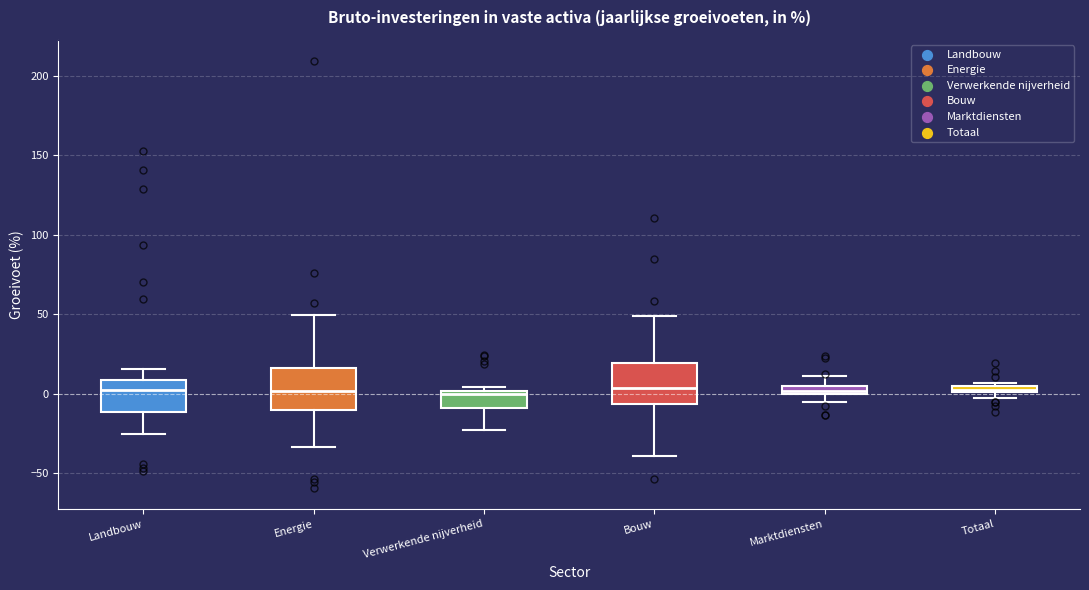

Where is the lower edge of the box for Energie on the y-axis? The values are not printed on the chart, so give them approximately, as read against the axis.

-10